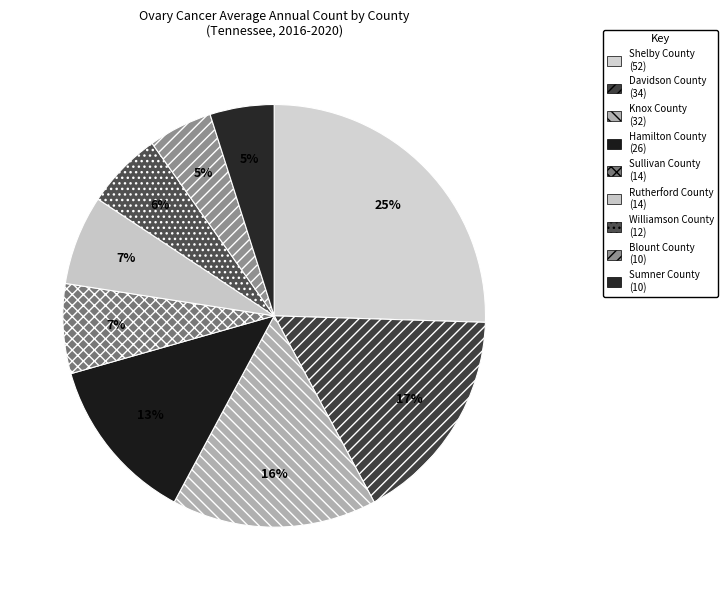

Does Knox County represent more than half of the total?

No